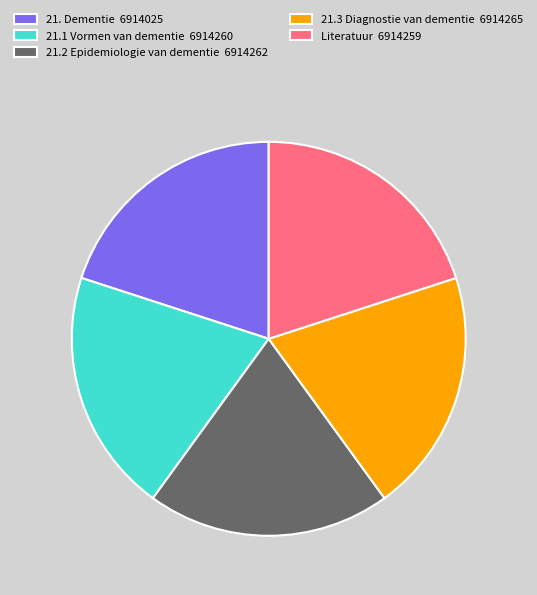

The Literatuur slice represents 20% of the pie. True or false?

True